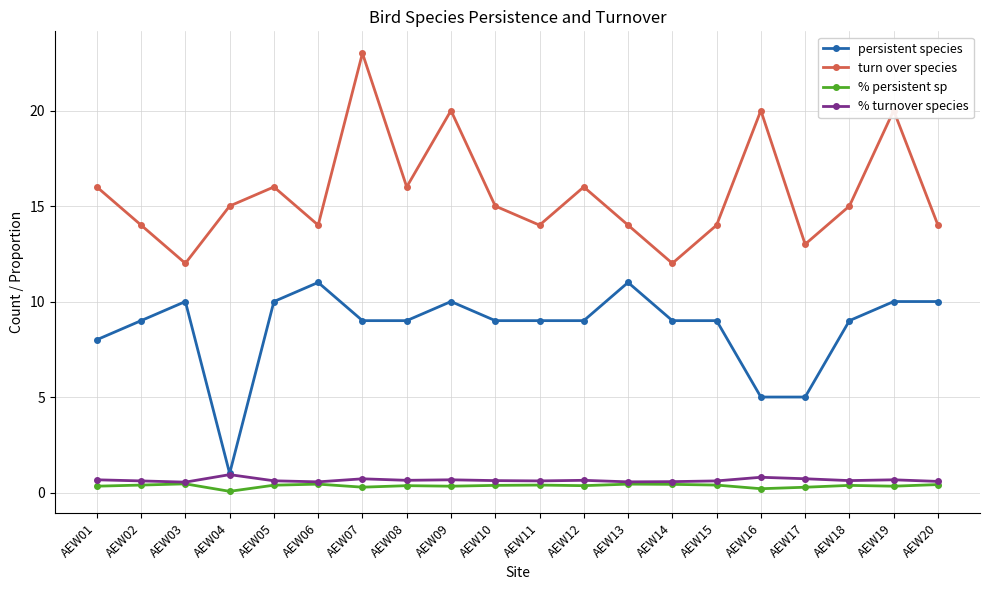

What is the difference between the maximum and minimum values in the turn over species series?

11.0